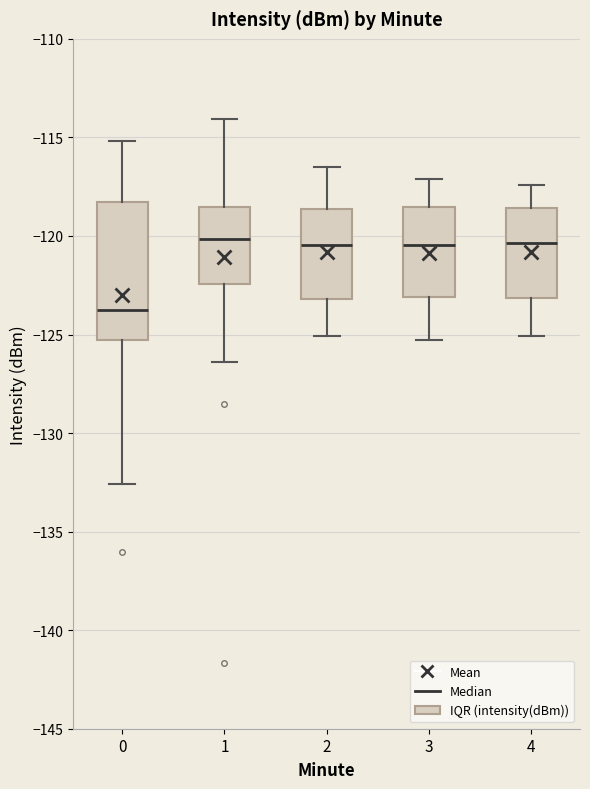

Comparing the boxes themselves (not the whiskers), which one is the tallest?

0